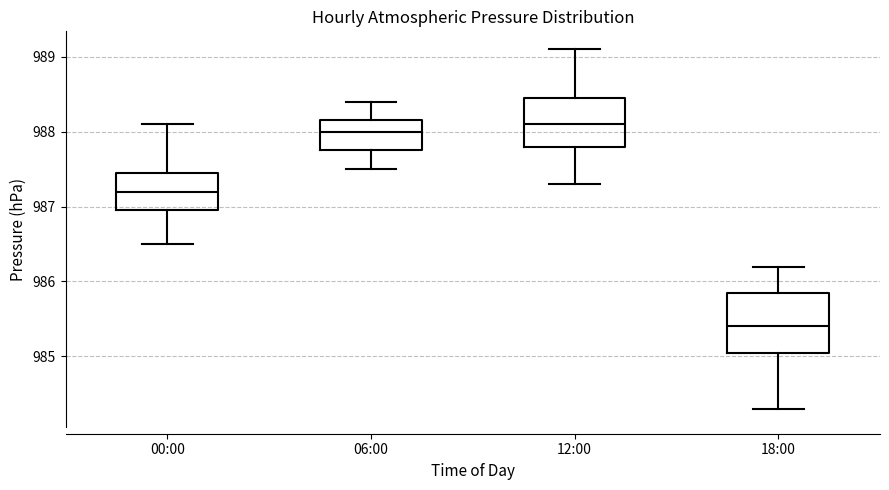

Which box has the highest median line?

12:00